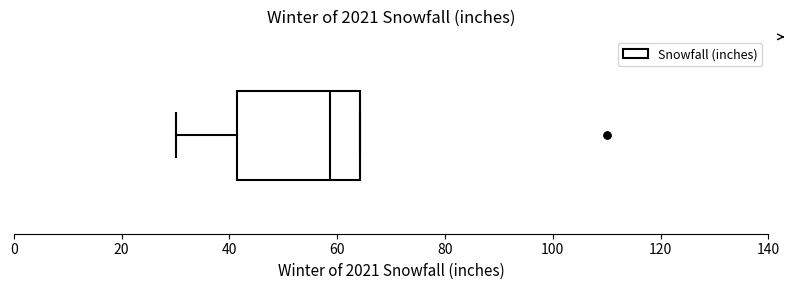

Read this box plot against the x-axis: the position of the median line, the range covered by the box, and the ends of both whiskers. The values are not printed on the chart, so give them approximately, as read against the axis.

median 58, box 42 to 64, whiskers 30 to 64